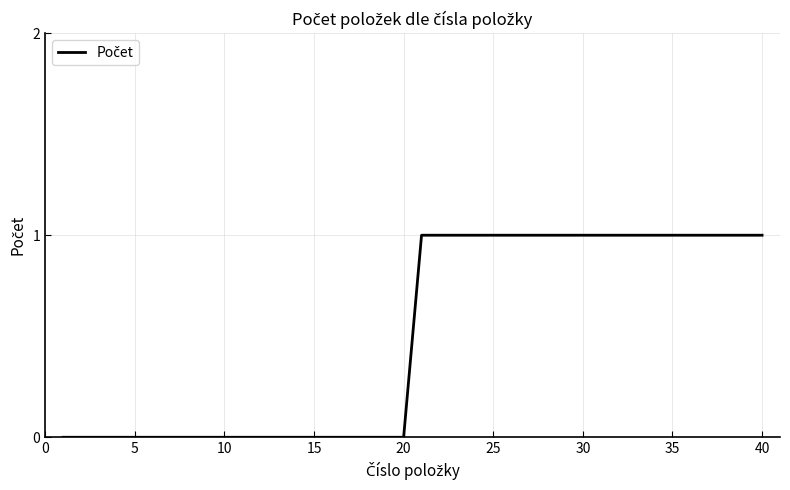

Is this an area chart (filled region under the line)?

No